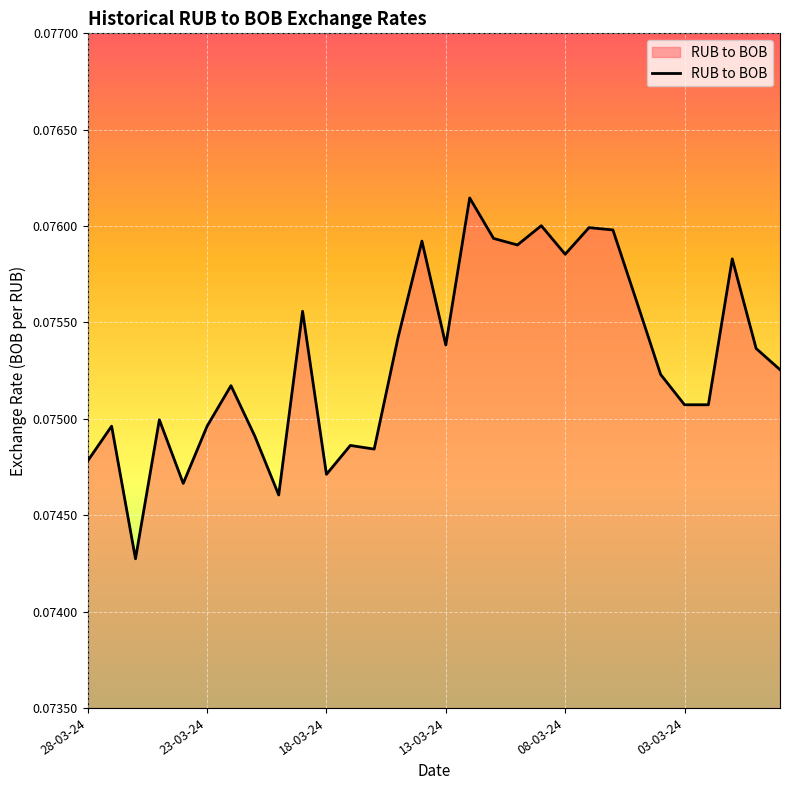

How many values are between 0 and 1?

30